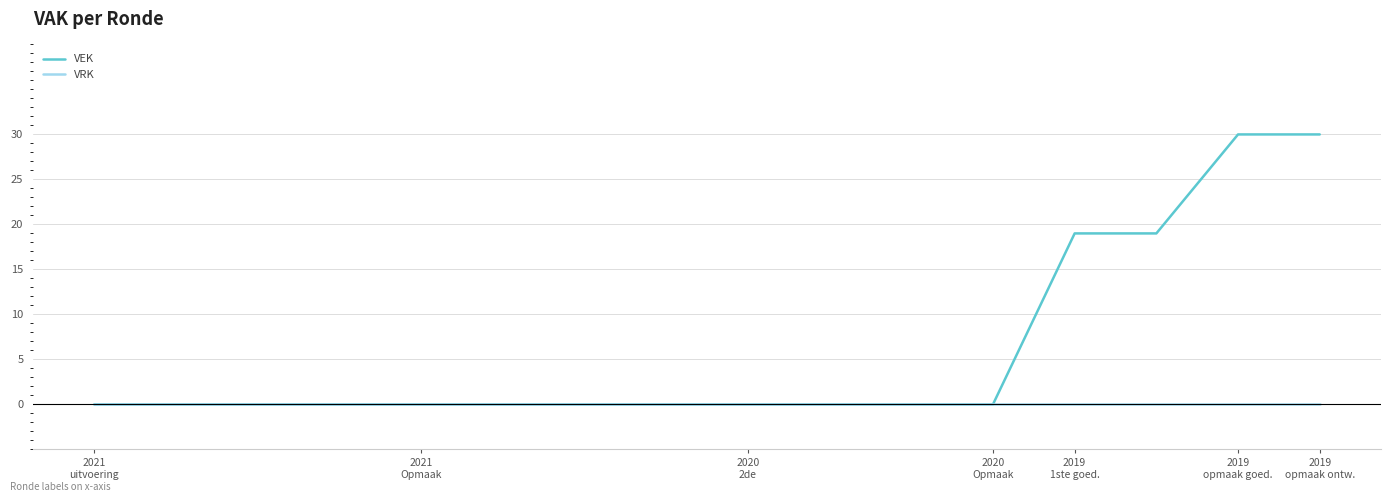

What is the difference between the second highest and minimum values in the VEK series?

30